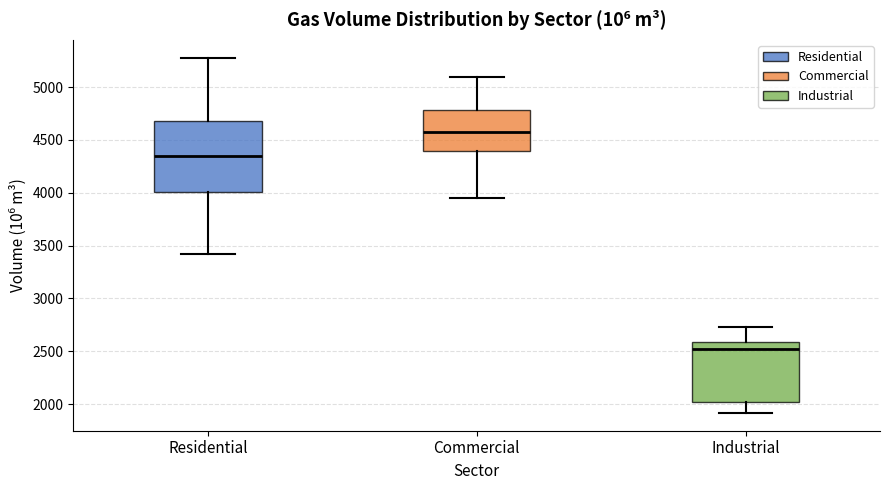

Reading left to right, read every box against the y-axis: the position of its median line, the range the box covers, and the ends of its whiskers. The values are not printed on the chart, so give them approximately, as read against the axis.

Residential: median 4350, box 4000 to 4700, whiskers 3400 to 5300
Commercial: median 4600, box 4400 to 4800, whiskers 3950 to 5100
Industrial: median 2500, box 2000 to 2600, whiskers 1900 to 2750